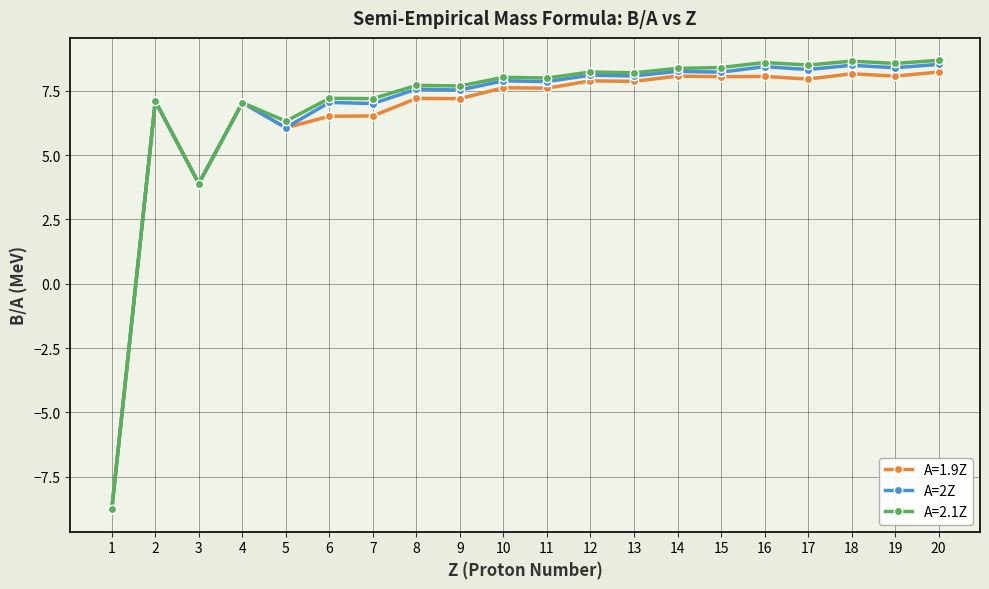

At which label is A=2Z closest to 0?

3